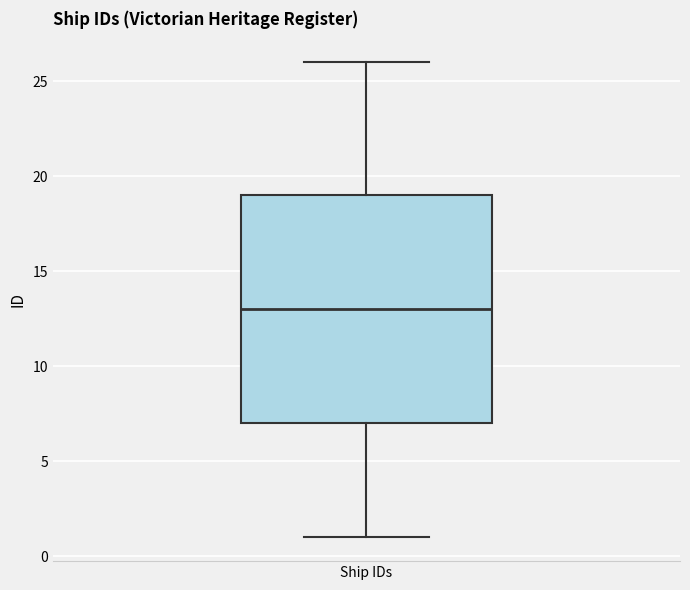

Where does the upper whisker of the box for Ship IDs end on the y-axis? The values are not printed on the chart, so give them approximately, as read against the axis.

26